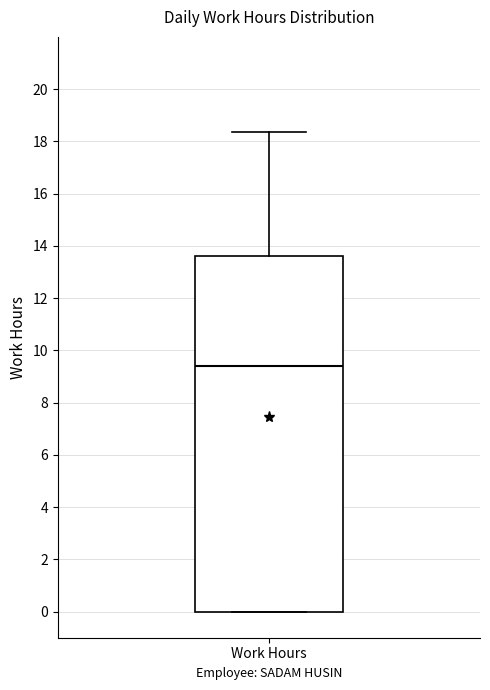

Where is the upper edge of the box for Work Hours on the y-axis? The values are not printed on the chart, so give them approximately, as read against the axis.

13.6